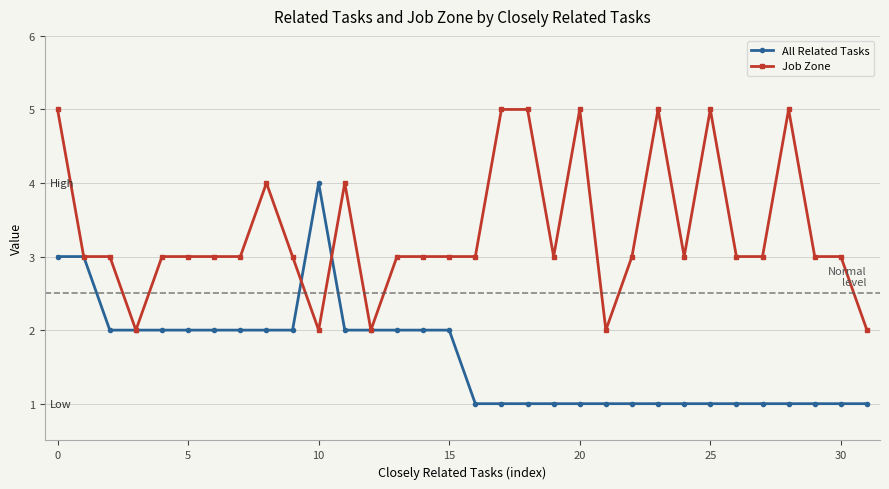

What is the maximum value for All Related Tasks?

4